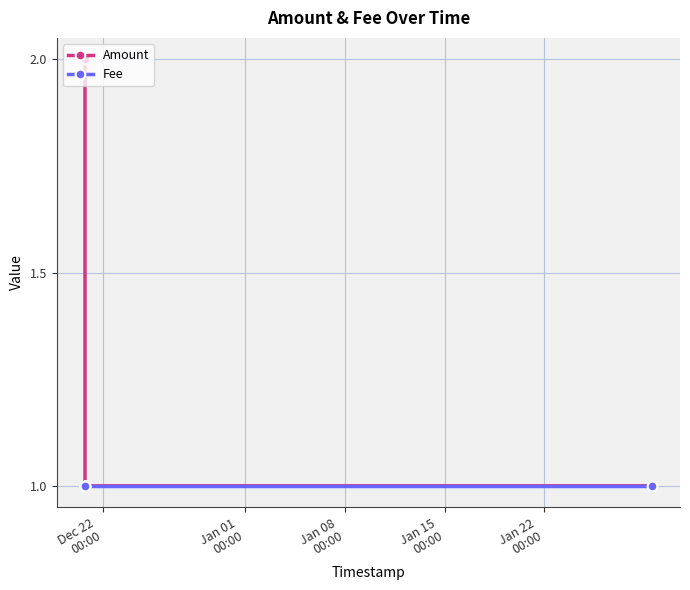

At which category is the sum across all series the highest?

Dec 22
00:00